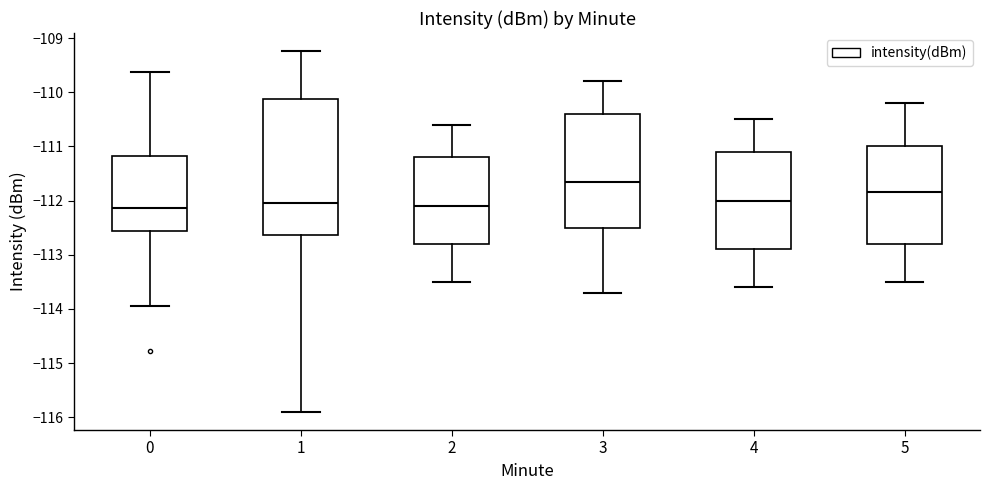

Reading left to right, transcribe this box plot: for each box, give where its median line is, the range the box spans, and where its two whiskers end, as read against the y-axis. The values are not printed on the chart, so give them approximately, as read against the axis.

0: median -112.1, box -112.6 to -111.2, whiskers -113.9 to -109.6
1: median -112.0, box -112.6 to -110.1, whiskers -115.9 to -109.2
2: median -112.1, box -112.8 to -111.2, whiskers -113.5 to -110.6
3: median -111.6, box -112.5 to -110.4, whiskers -113.7 to -109.8
4: median -112.0, box -112.9 to -111.1, whiskers -113.6 to -110.5
5: median -111.8, box -112.8 to -111.0, whiskers -113.5 to -110.2